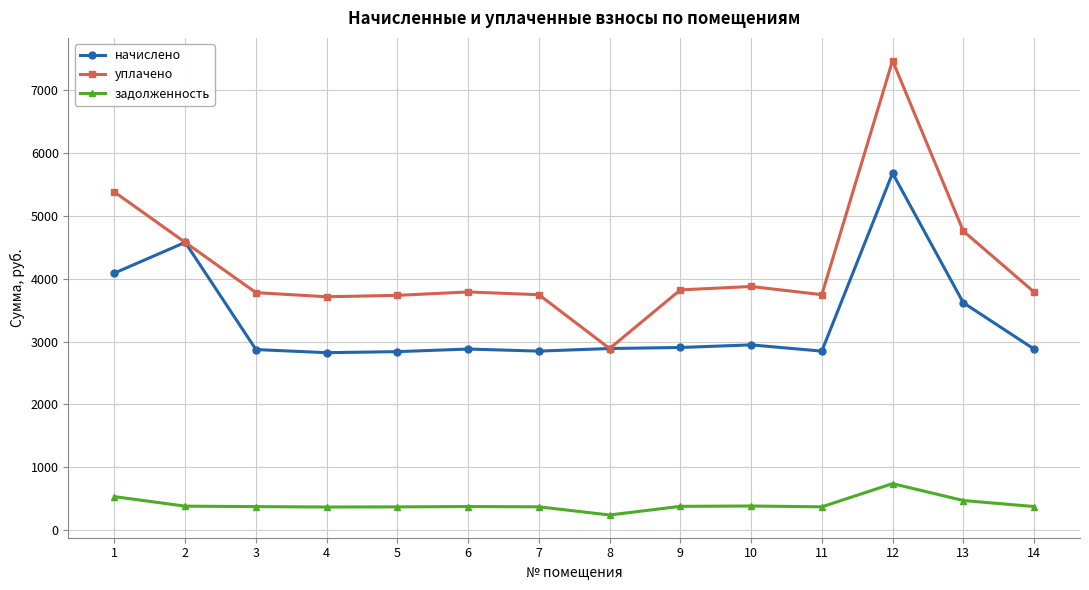

True or false: задолженность and начислено intersect in this chart.

False